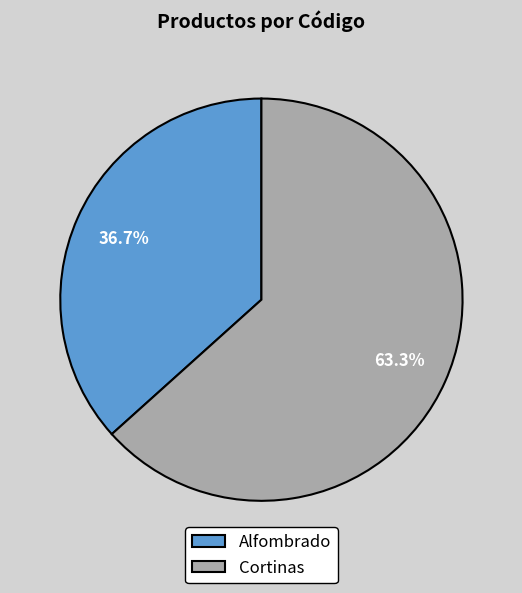

To the nearest percent, what portion does Cortinas represent?

63%